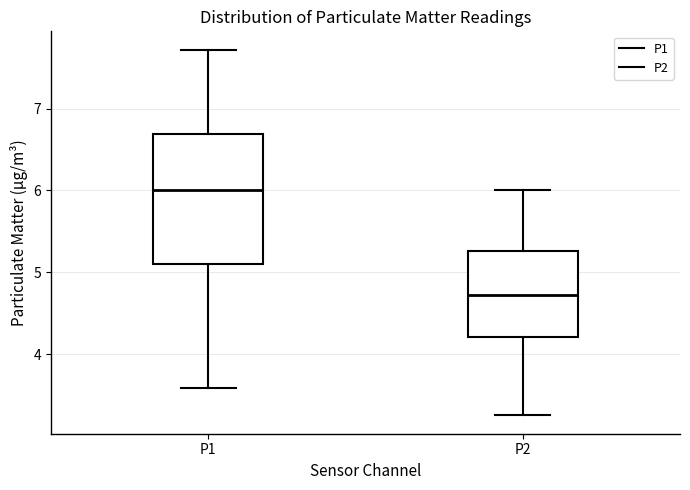

Reading left to right, transcribe this box plot: for each box, give where its median line is, the range the box spans, and where its two whiskers end, as read against the y-axis. The values are not printed on the chart, so give them approximately, as read against the axis.

P1: median 6.0, box 5.1 to 6.7, whiskers 3.6 to 7.7
P2: median 4.7, box 4.2 to 5.3, whiskers 3.3 to 6.0